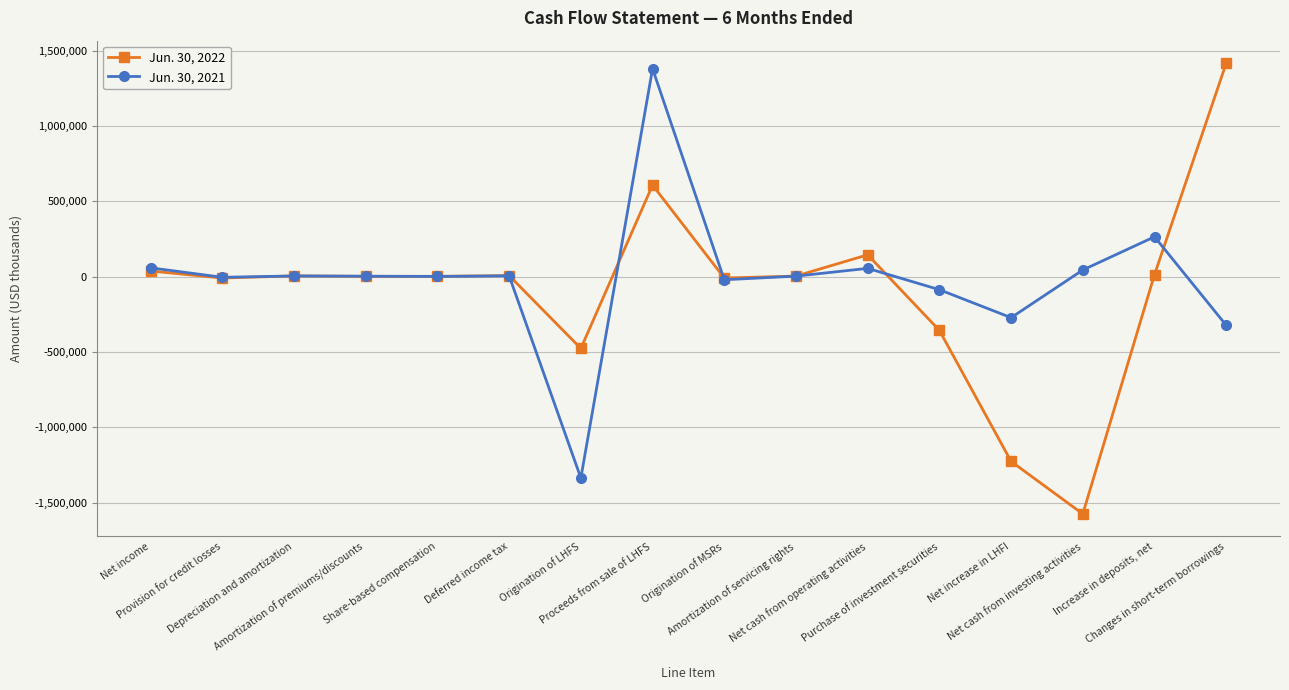

What is the average value of the Jun. 30, 2021 series?

-13722